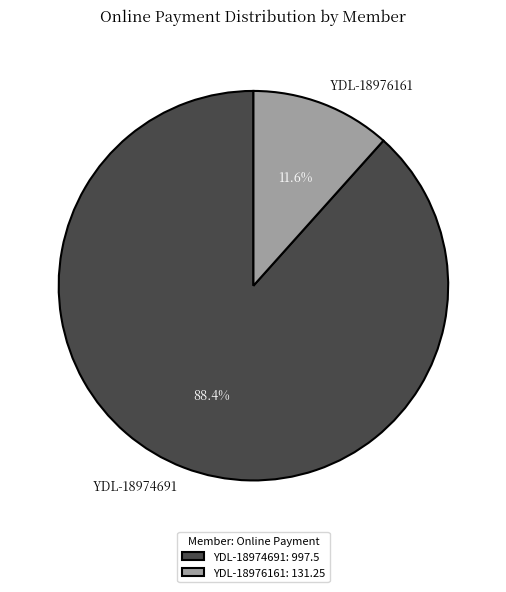

What percentage is the YDL-18974691 slice, to the nearest percent?

88%